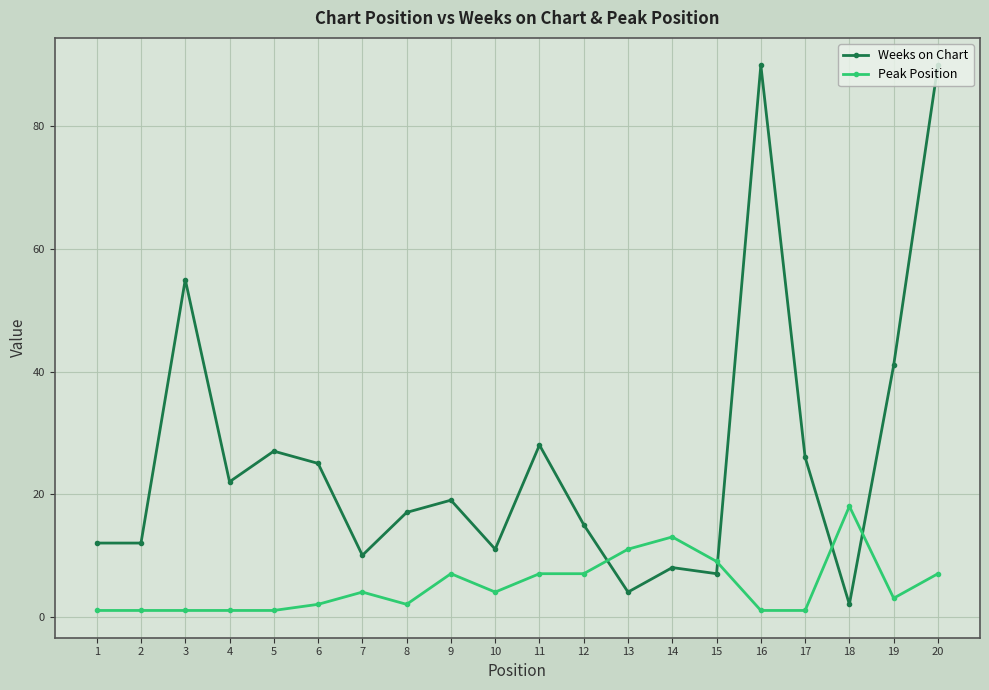

How many lines are shown in the chart?

2